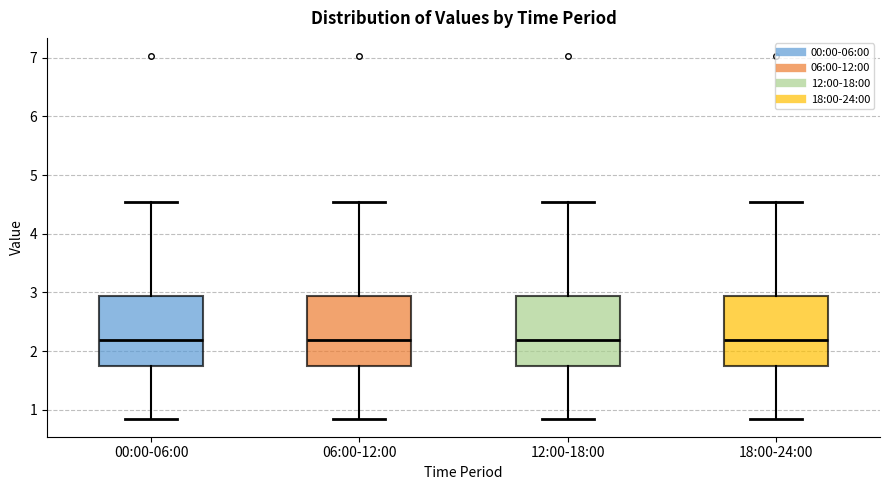

Where does the median line of the box for 06:00-12:00 sit on the y-axis? The values are not printed on the chart, so give them approximately, as read against the axis.

2.2